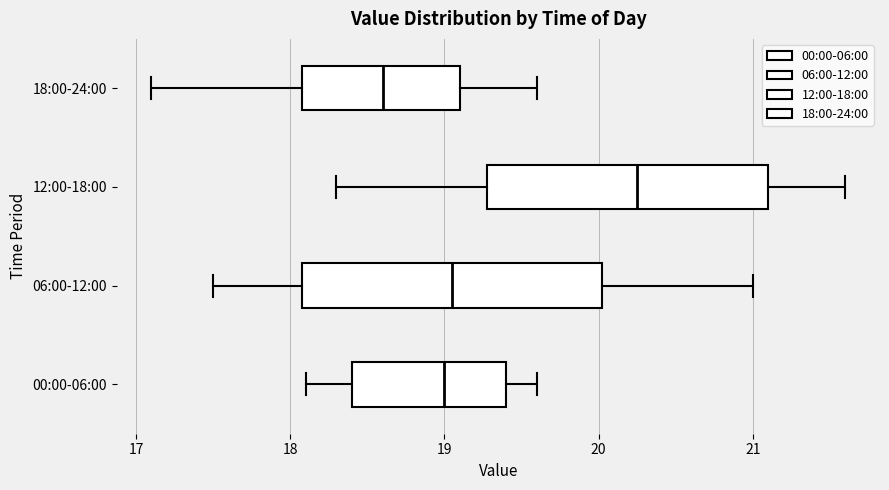

Comparing the boxes themselves (not the whiskers), which one is the widest?

06:00-12:00